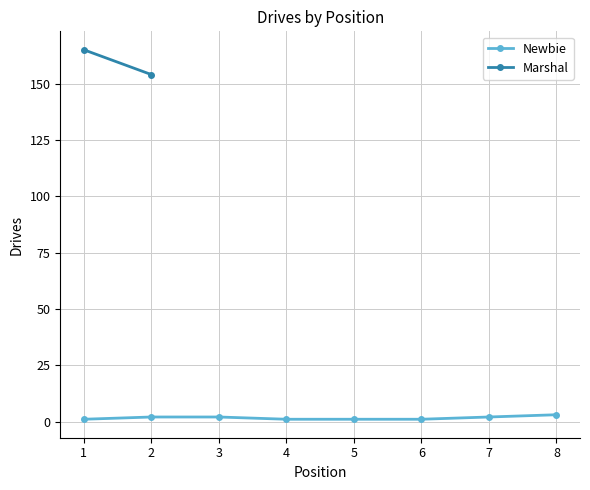

List the labels in order of value, smallest first.

1, 4, 5, 6, 2, 3, 7, 8, 2, 1